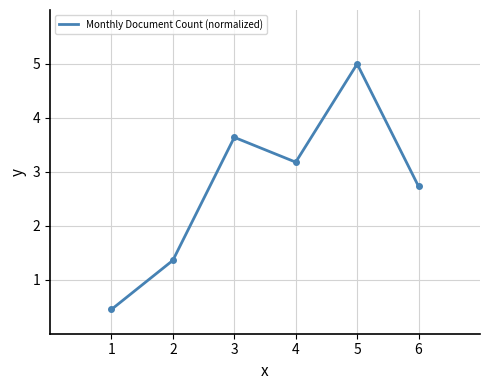

Reading left to right, transcribe all the data shown in this chart.

1=0.5	2=1.4	3=3.6	4=3.2	5=5.0	6=2.7